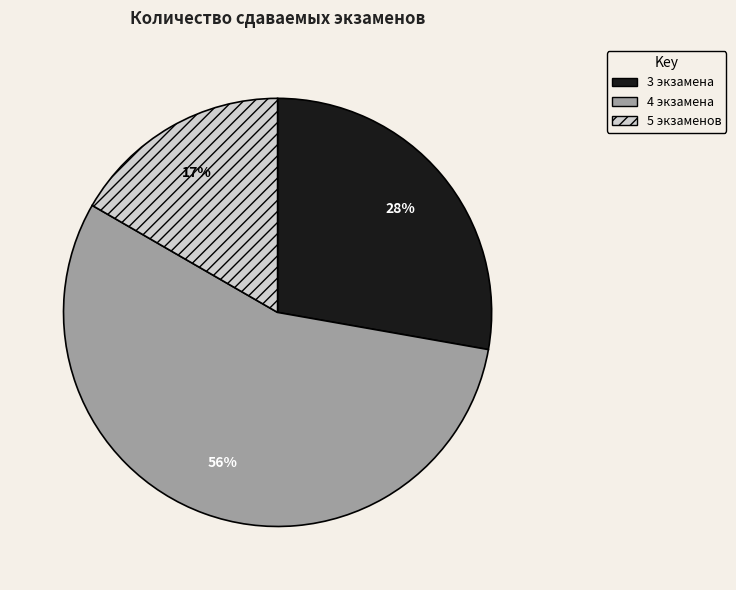

To the nearest percent, what is the average slice percentage?

33%